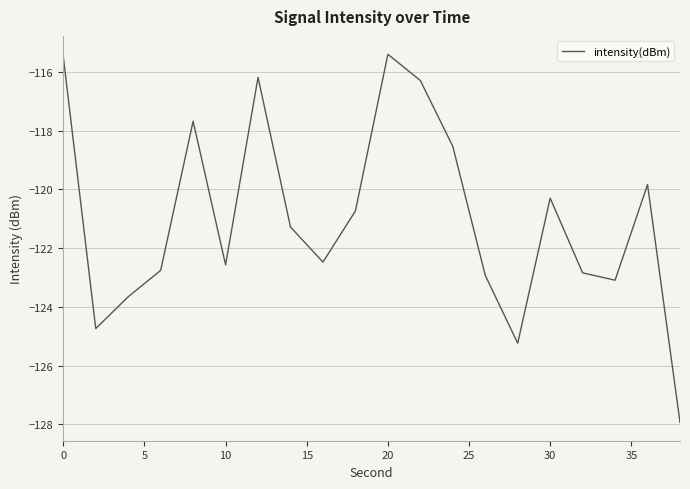

What is the difference between the maximum and minimum values?

12.5